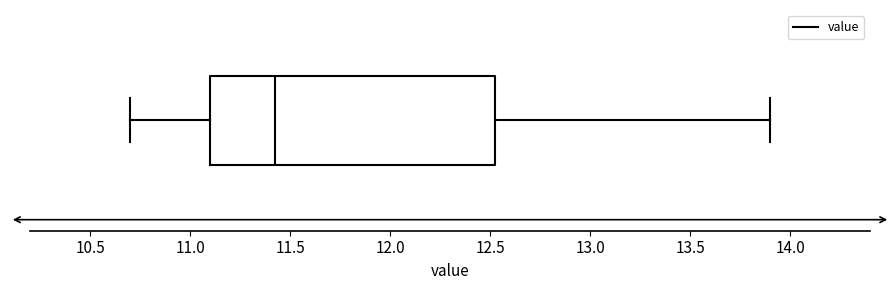

Transcribe this box plot: give where the median line is, the range the box spans, and where the two whiskers end, as read against the x-axis. The values are not printed on the chart, so give them approximately, as read against the axis.

median 11.45, box 11.10 to 12.55, whiskers 10.70 to 13.90